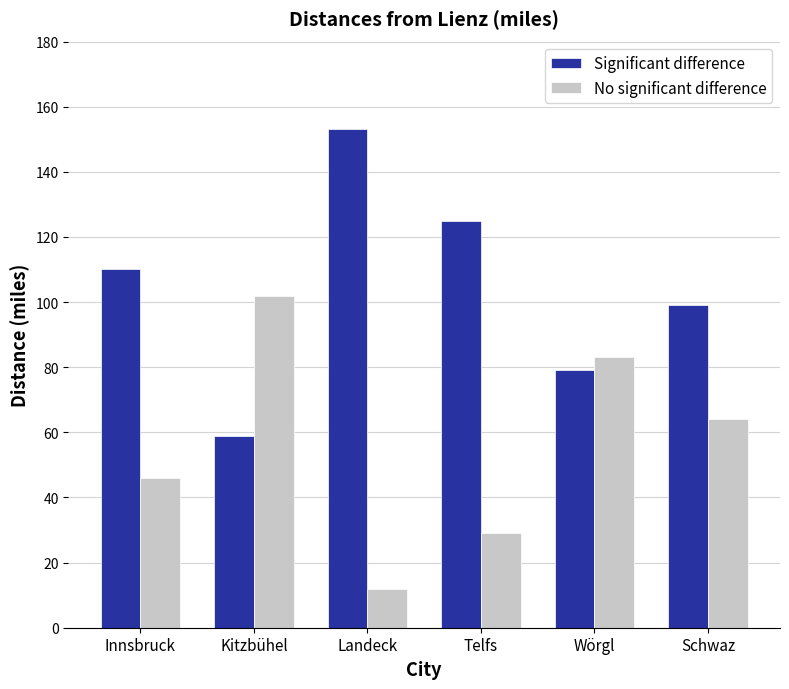

What is the difference between the highest and lowest values at Wörgl?

4